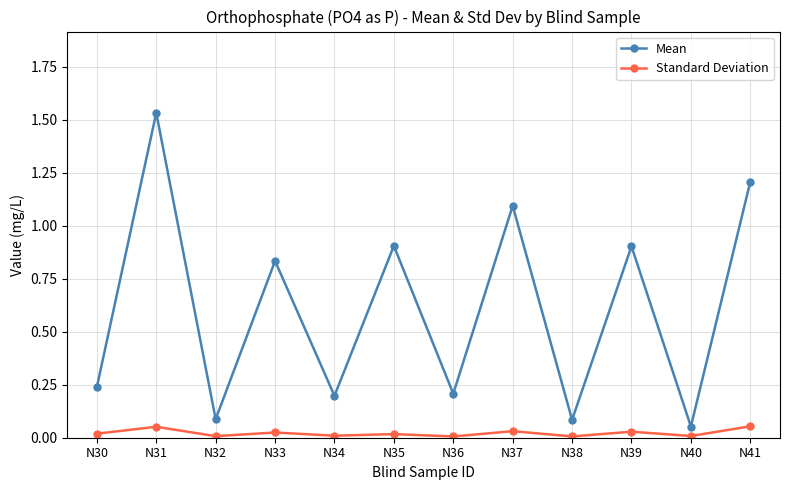

Rank the series at N41 from lowest to highest value.

Standard Deviation, Mean